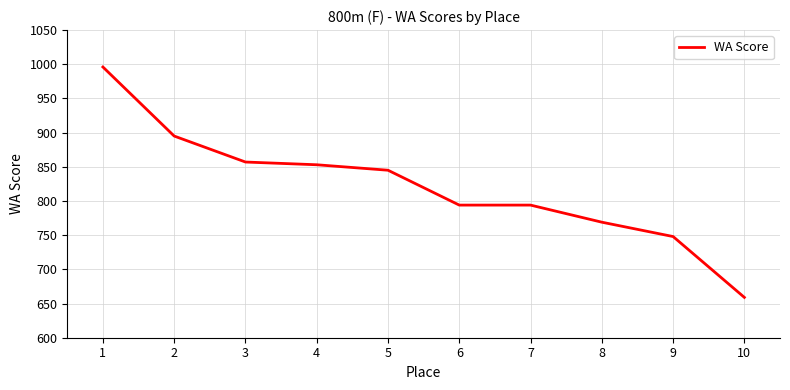

Which has a higher value, 8 or 9?

8